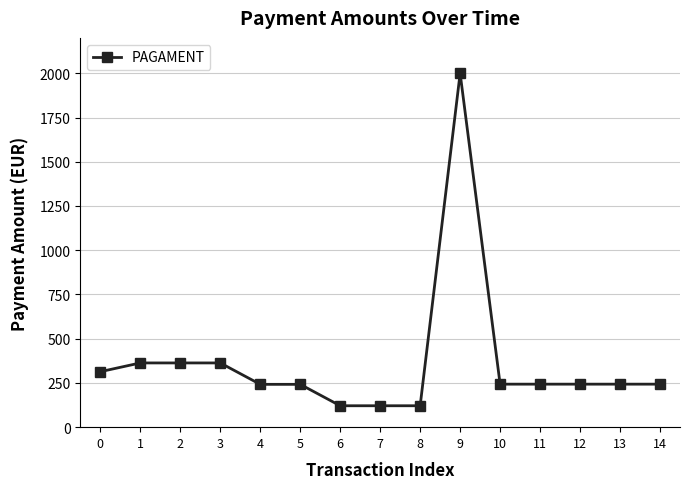

How many lines are shown in the chart?

1